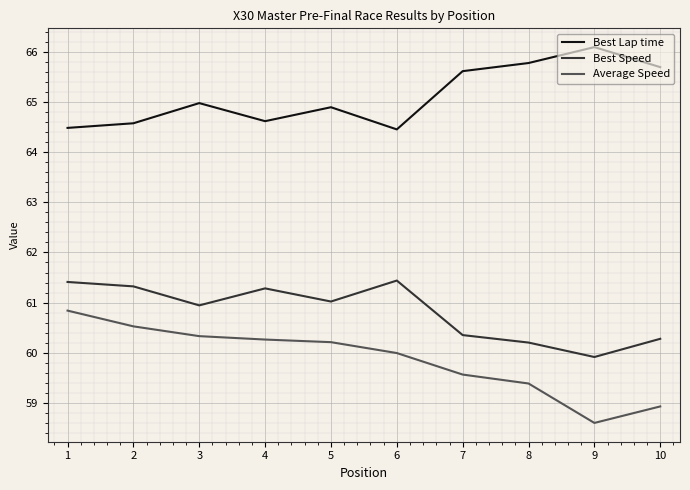

At 8, list the series in order from smallest to largest.

Average Speed, Best Speed, Best Lap time